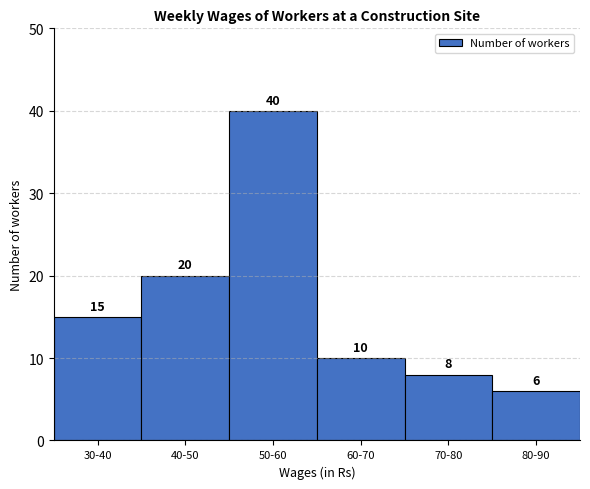

Reading right to left, extract all data points from this chart.

6	8	10	40	20	15